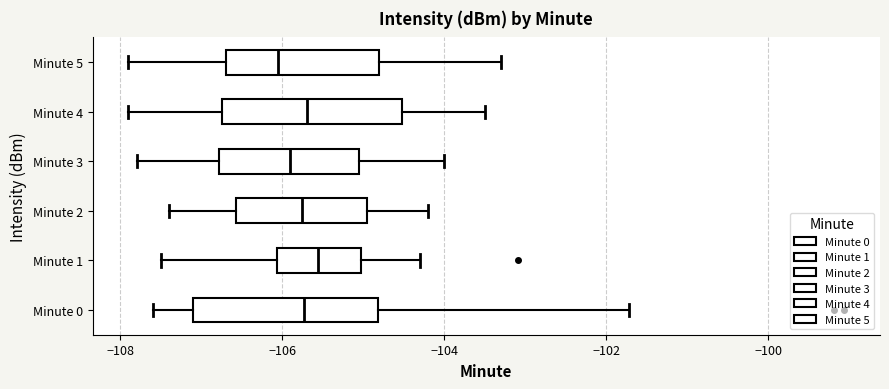

Reading bottom to top, read every box against the x-axis: the position of its median line, the range the box covers, and the ends of its whiskers. The values are not printed on the chart, so give them approximately, as read against the axis.

Minute 0: median -105.8, box -107.0 to -104.8, whiskers -107.6 to -101.8
Minute 1: median -105.6, box -106.0 to -105.0, whiskers -107.4 to -104.2
Minute 2: median -105.8, box -106.6 to -105.0, whiskers -107.4 to -104.2
Minute 3: median -105.8, box -106.8 to -105.0, whiskers -107.8 to -104.0
Minute 4: median -105.6, box -106.8 to -104.6, whiskers -107.8 to -103.4
Minute 5: median -106.0, box -106.6 to -104.8, whiskers -107.8 to -103.2